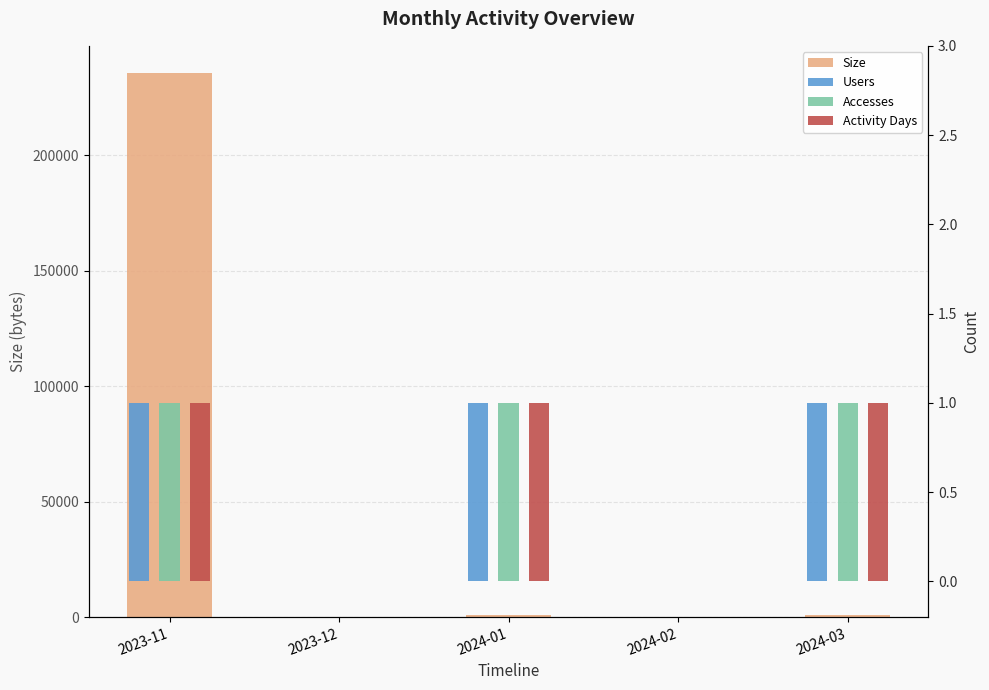

What is the difference between the maximum and minimum values in the Users series?

1